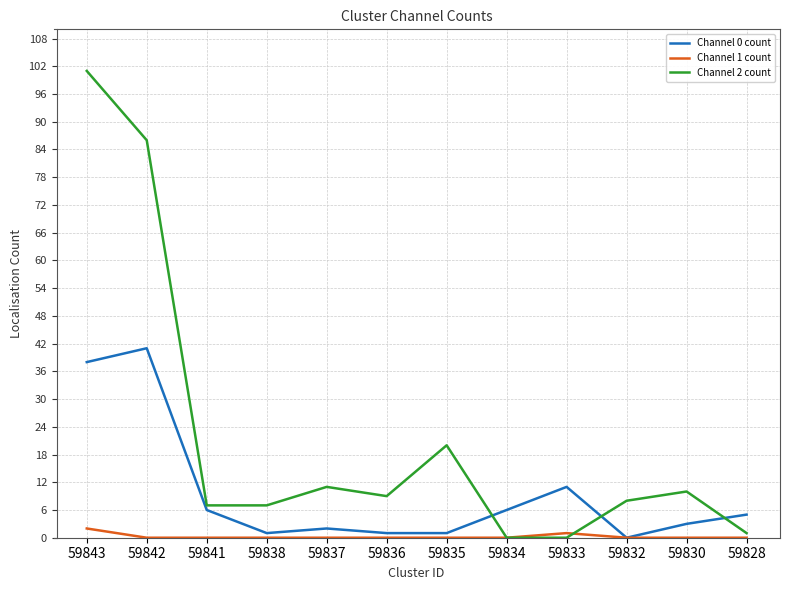

Which series has the widest spread of values?

Channel 2 count